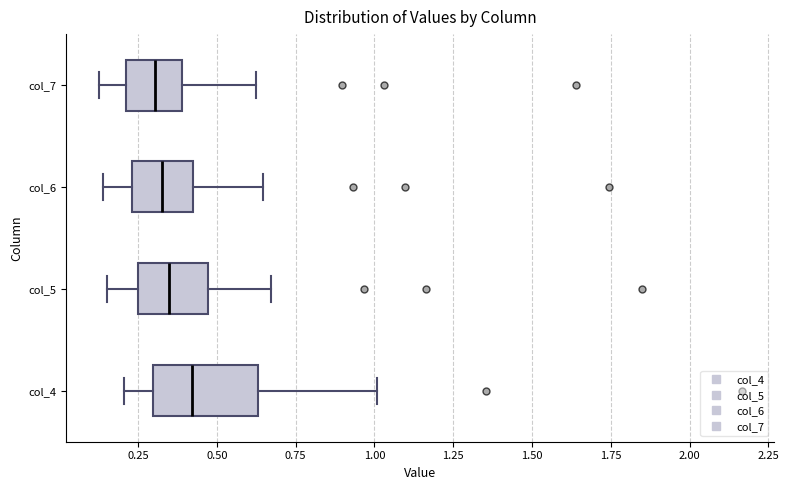

Which box's median line is the furthest to the right?

col_4